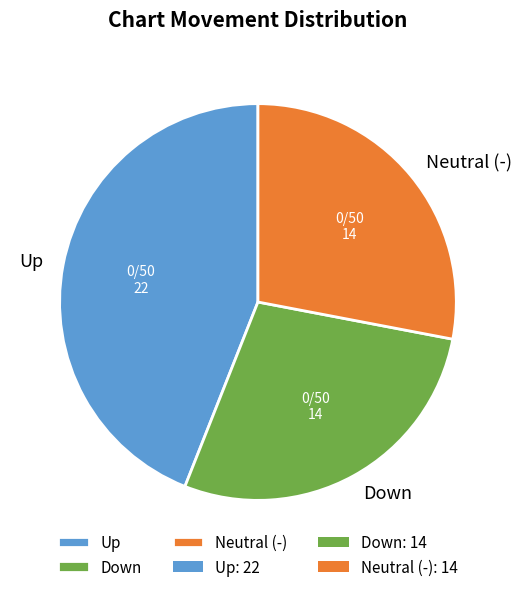

Do Neutral (-) and Up together represent more than half of the pie?

Yes